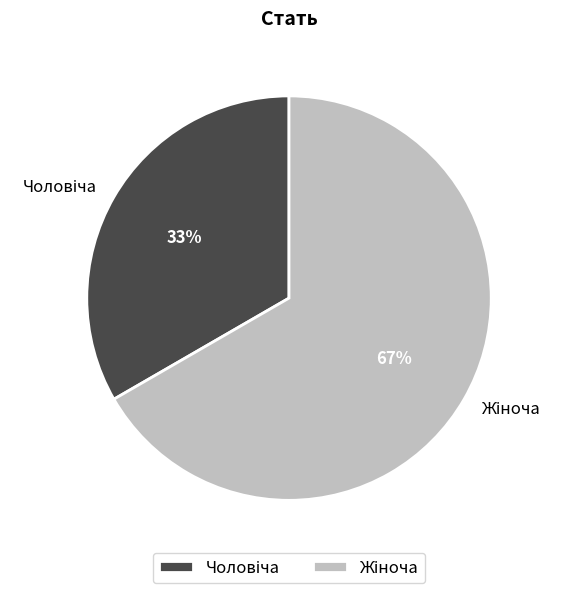

To the nearest percent, what is the average slice percentage?

50%